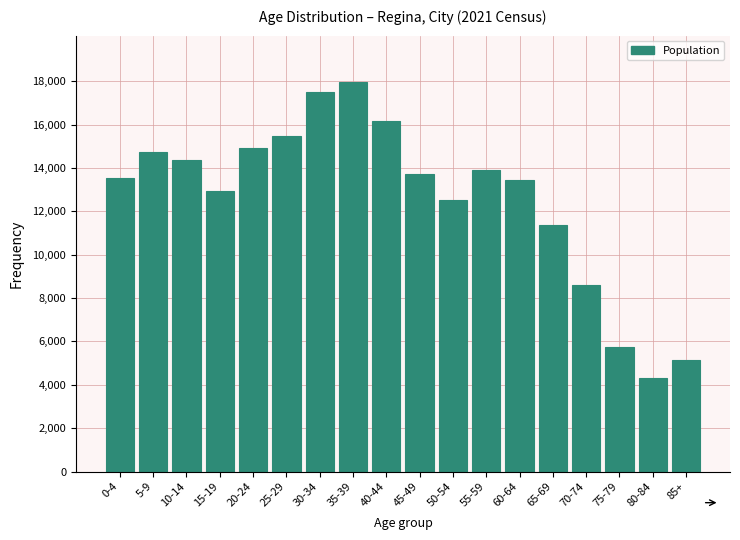

Reading right to left, transcribe all the data shown in this chart.

5150	4295	5755	8610	11370	13460	13910	12510	13715	16170	17945	17510	15475	14915	12945	14370	14730	13555